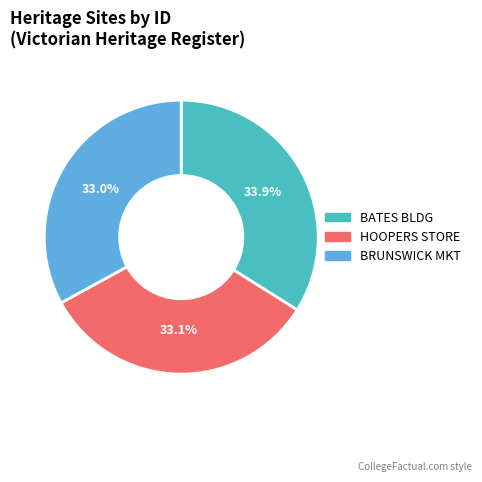

Is there a majority slice in this chart?

No